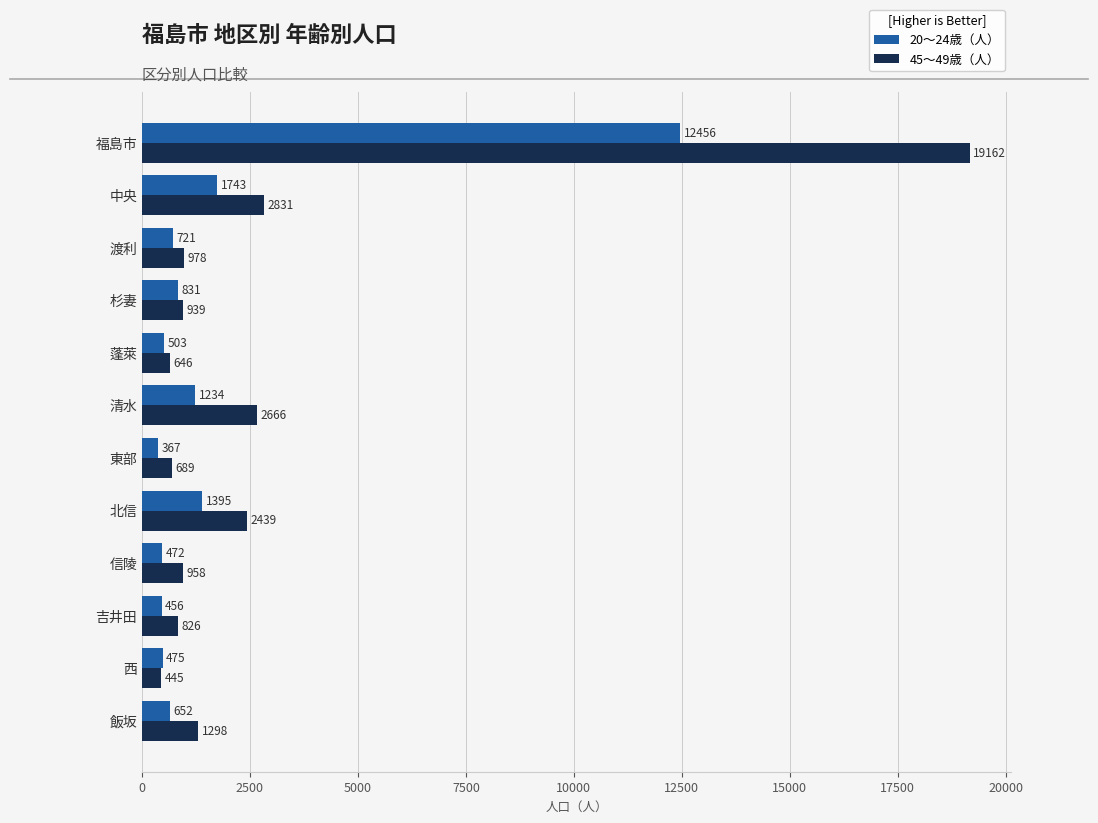

True or false: 20～24歳（人） has a value of 2080 at 北信.

False